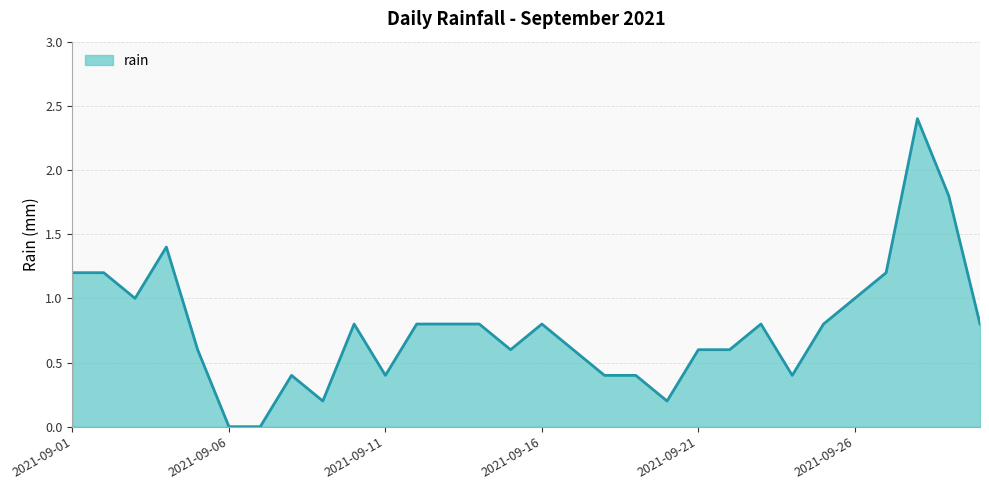

What is the maximum value shown in the chart?

2.4